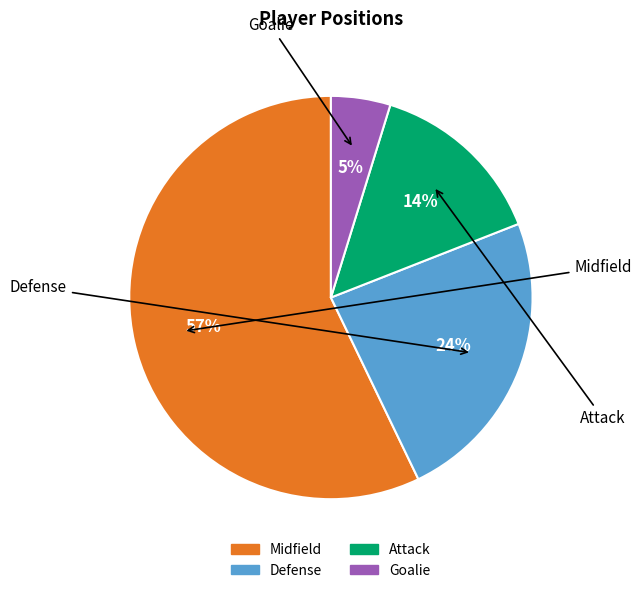

The Attack slice represents 20% of the pie. True or false?

False